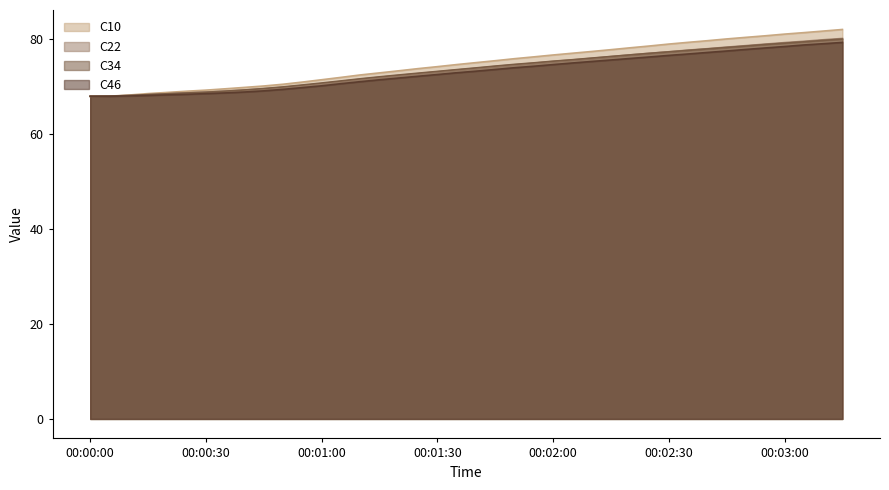

Rank the categories by C22 value from lowest to highest.

00:00:05, 00:00:00, 00:00:10, 00:00:15, 00:00:20, 00:00:25, 00:00:30, 00:00:35, 00:00:40, 00:00:45, 00:00:50, 00:00:55, 00:01:00, 00:01:05, 00:01:10, 00:01:15, 00:01:20, 00:01:25, 00:01:30, 00:01:35, 00:01:40, 00:01:45, 00:01:50, 00:01:55, 00:02:00, 00:02:05, 00:02:10, 00:02:15, 00:02:20, 00:02:25, 00:02:30, 00:02:35, 00:02:40, 00:02:45, 00:02:50, 00:02:55, 00:03:00, 00:03:05, 00:03:10, 00:03:15